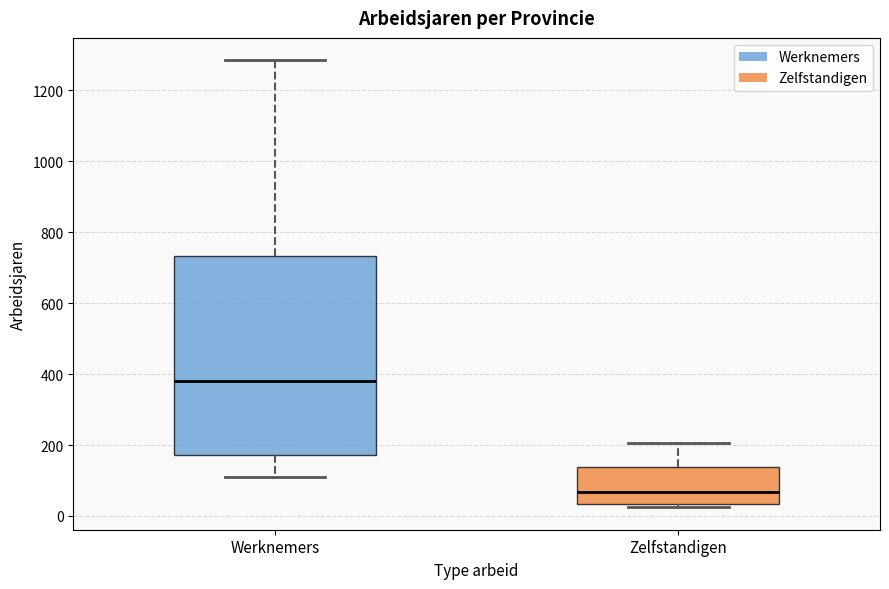

Where is the upper edge of the box for Zelfstandigen on the y-axis? The values are not printed on the chart, so give them approximately, as read against the axis.

140